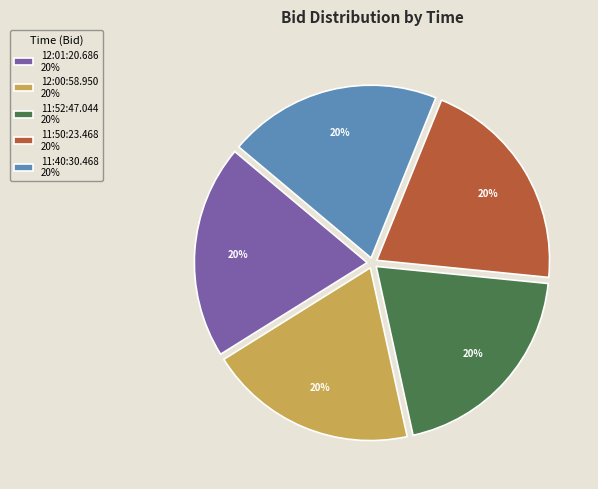

To the nearest percent, what percentage of the pie is 12:00:58.950?

20%